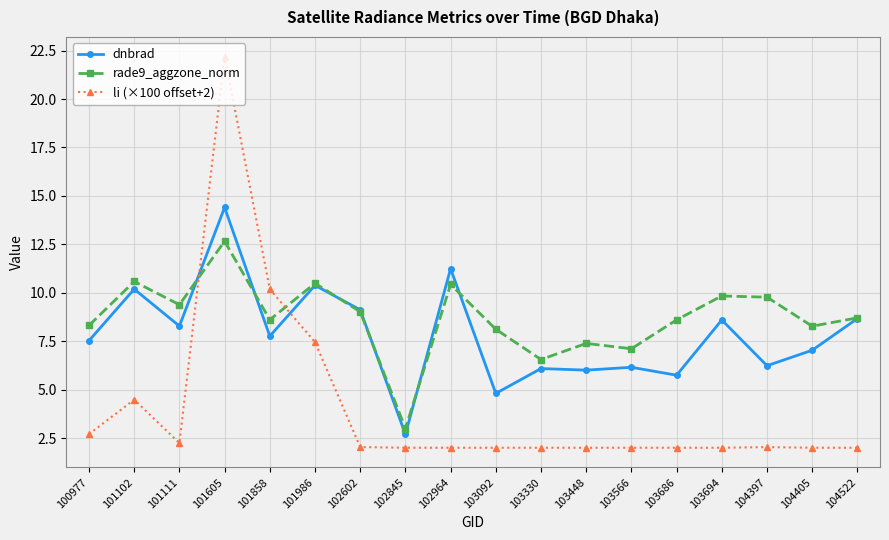

Between 101858 and 102845, which series saw the biggest shift?

li (×100 offset+2)